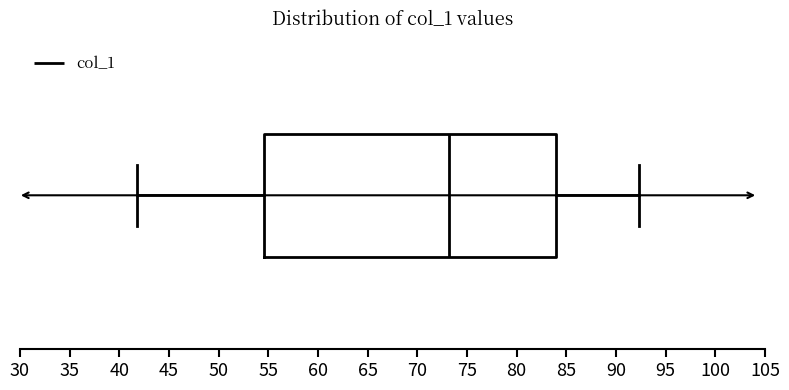

Read this box plot against the x-axis: the position of the median line, the range covered by the box, and the ends of both whiskers. The values are not printed on the chart, so give them approximately, as read against the axis.

median 73.0, box 54.5 to 84.0, whiskers 42.0 to 92.5